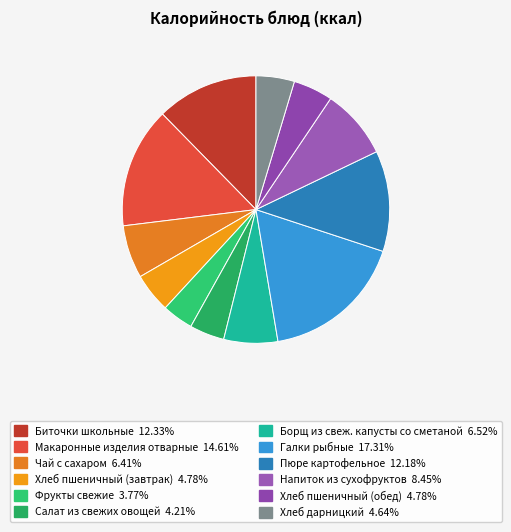

What is the smallest slice in the pie chart?

Фрукты свежие